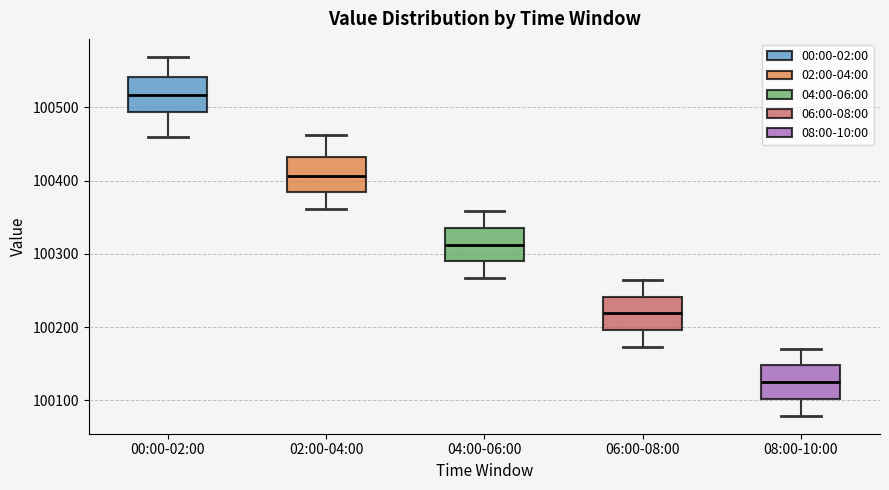

Which box's median line is the highest?

00:00-02:00